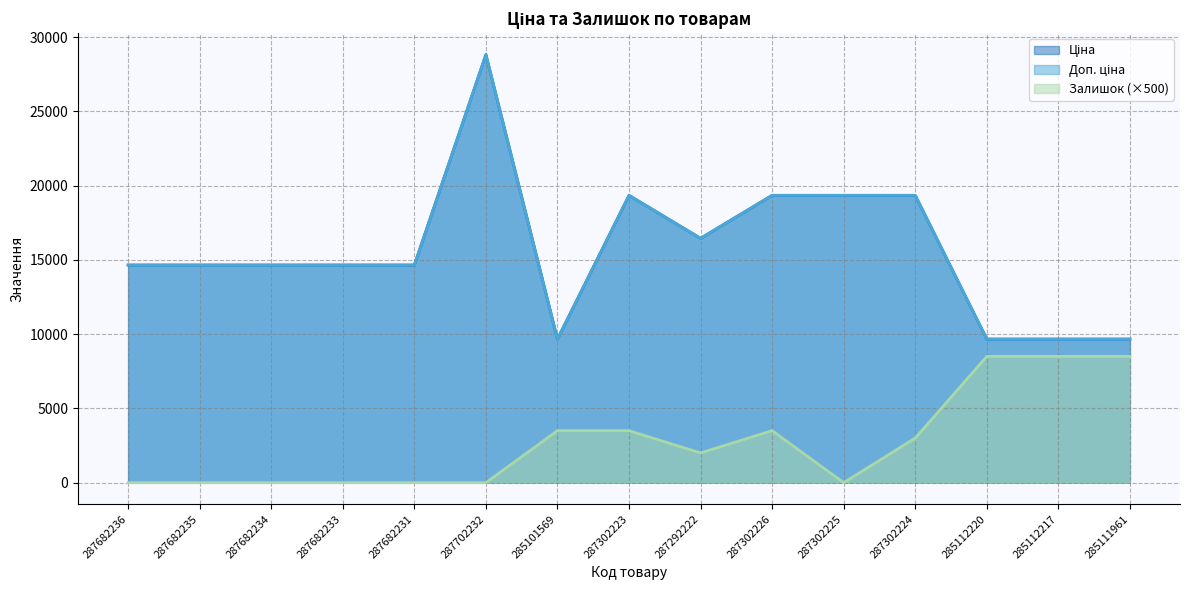

How many values in the Залишок series are below 2000?

7